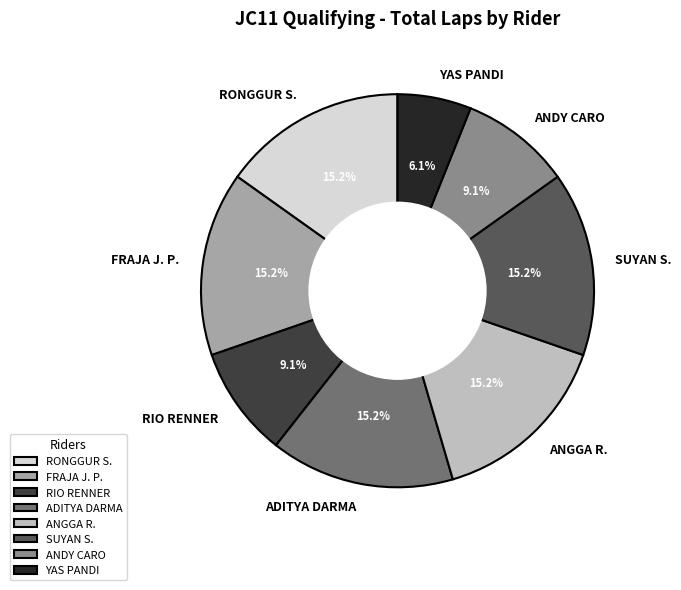

To the nearest percent, what is the combined percentage of FRAJA J. P. and ADITYA DARMA?

30%